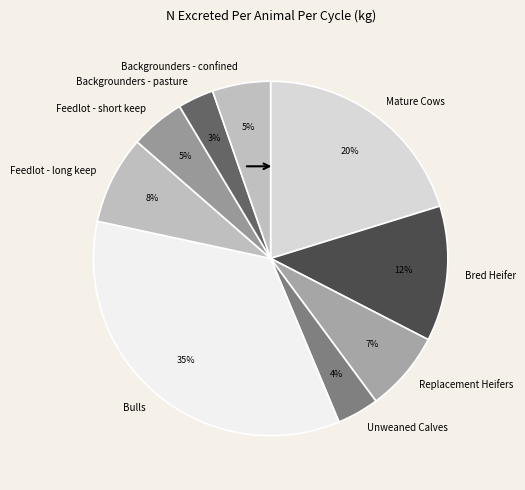

Between Bulls and Replacement Heifers, which is larger?

Bulls